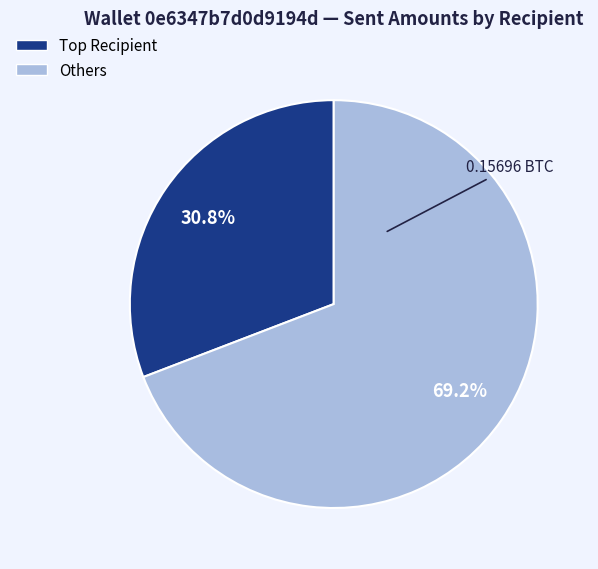

Is there a majority slice in this chart?

Yes